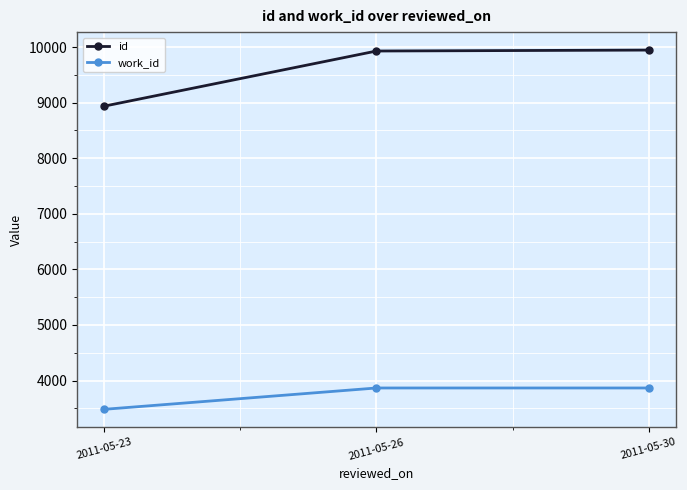

List the series in order of their peak value, highest first.

id, work_id